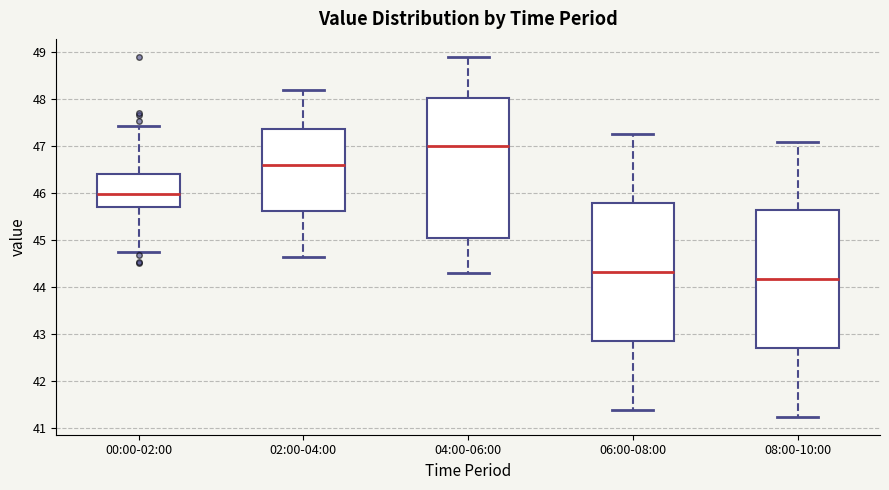

Where does the lower whisker of the box for 08:00-10:00 end on the y-axis? The values are not printed on the chart, so give them approximately, as read against the axis.

41.3